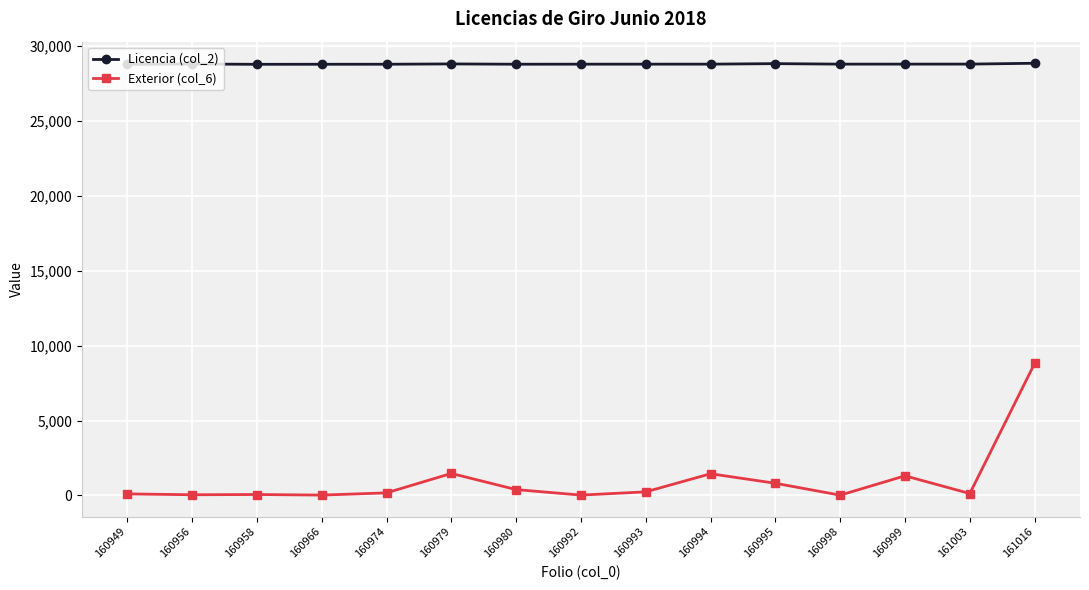

What is the maximum value shown in the chart?

28858